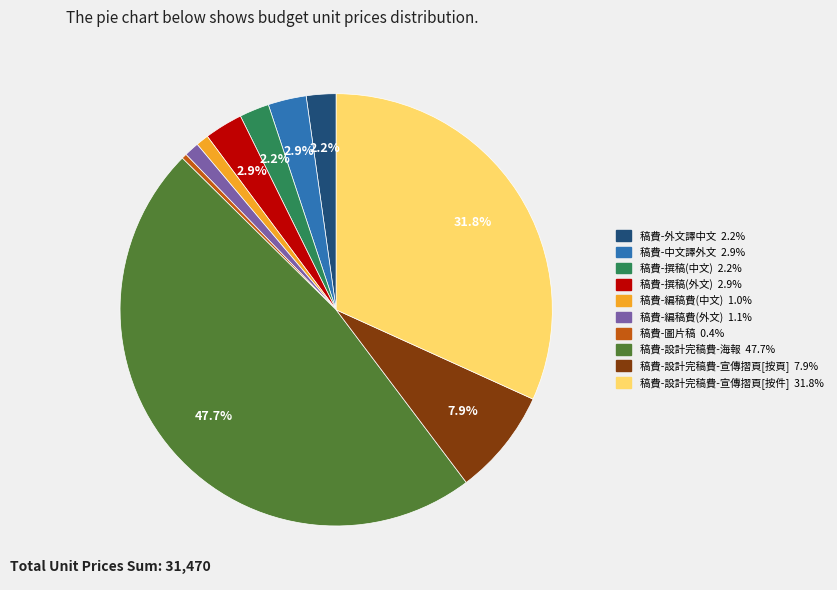

To the nearest percent, what is the average slice percentage?

10%